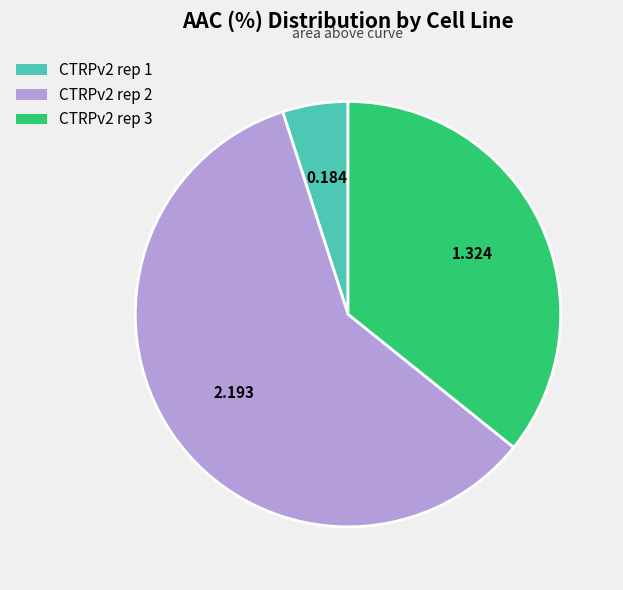

Does CTRPv2 rep 1 represent more than half of the total?

No